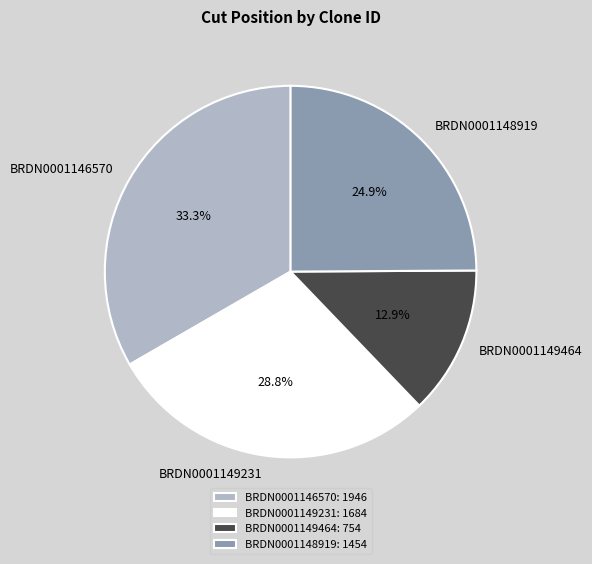

Does any single category account for the majority?

No